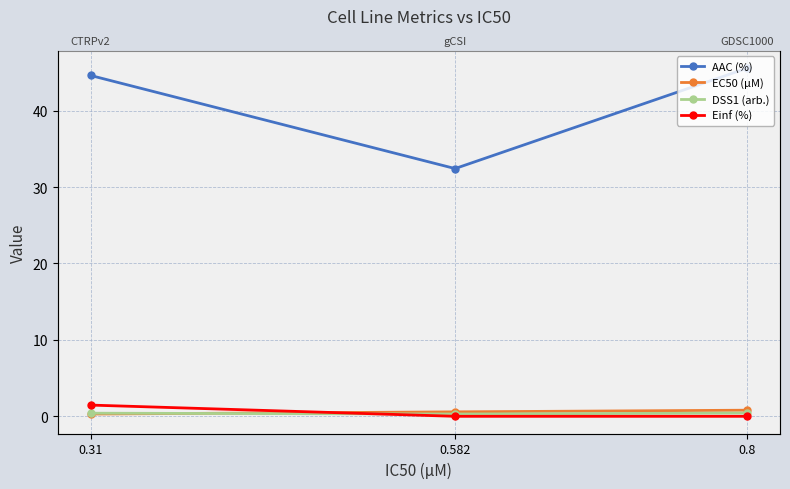

Read the AAC (%) value at 0.31.

44.6